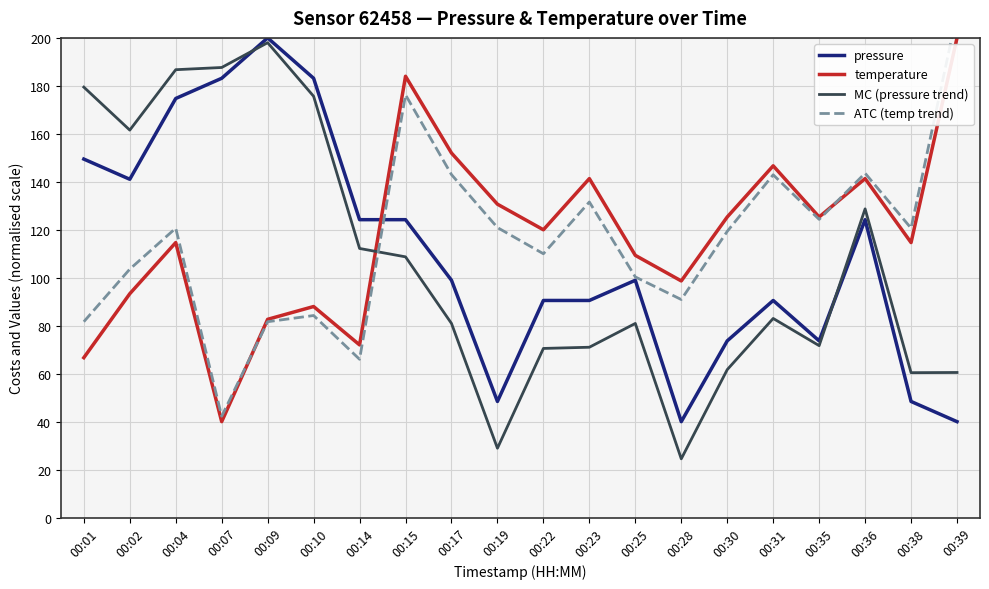

How many intersections are there between ATC (temp trend) and pressure?

1